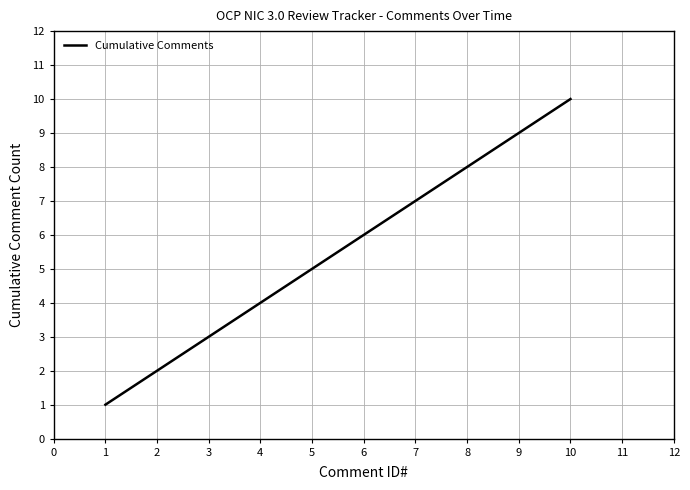

At which category does the chart reach its peak across all series?

10